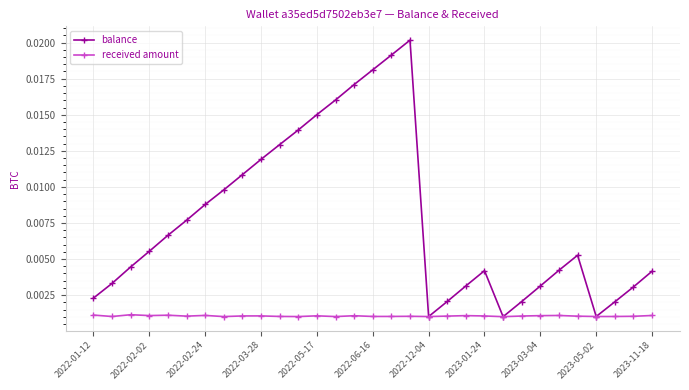

True or false: received amount has more than 2 interior local peaks.

True